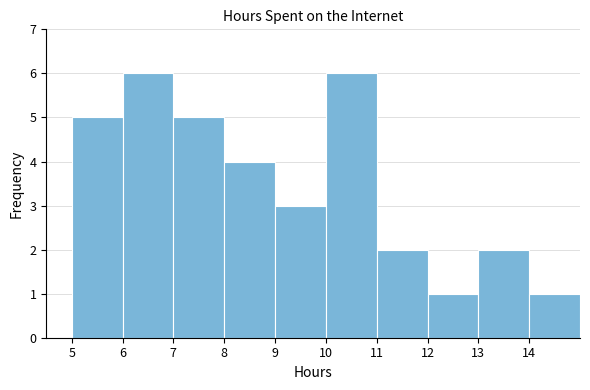

Reading left to right, list every bar in this chart as the range it spans on the x-axis followed by its height. The values are not printed on the chart, so give them approximately, as read against the axis.

5 to 6: 5
6 to 7: 6
7 to 8: 5
8 to 9: 4
9 to 10: 3
10 to 11: 6
11 to 12: 2
12 to 13: 1
13 to 14: 2
14 to 15: 1